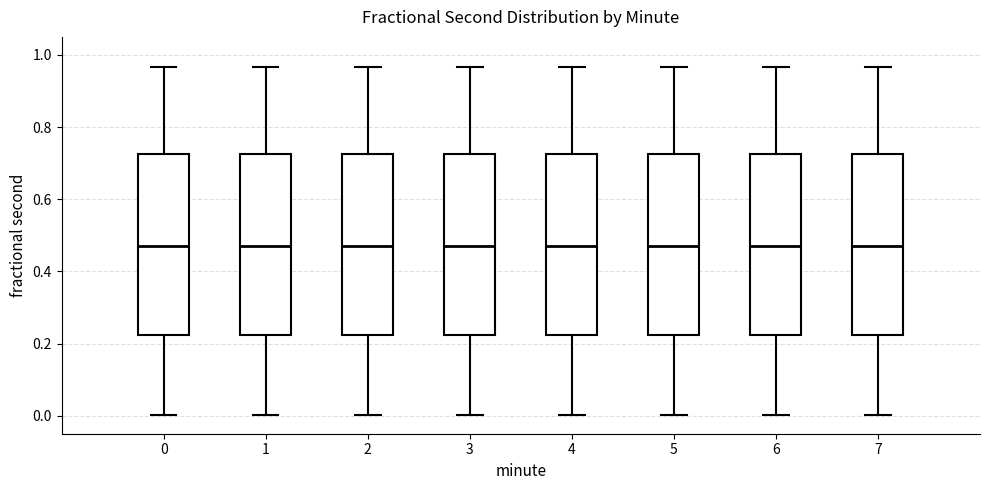

Where is the lower edge of the box at x = 2 on the y-axis? The values are not printed on the chart, so give them approximately, as read against the axis.

0.22